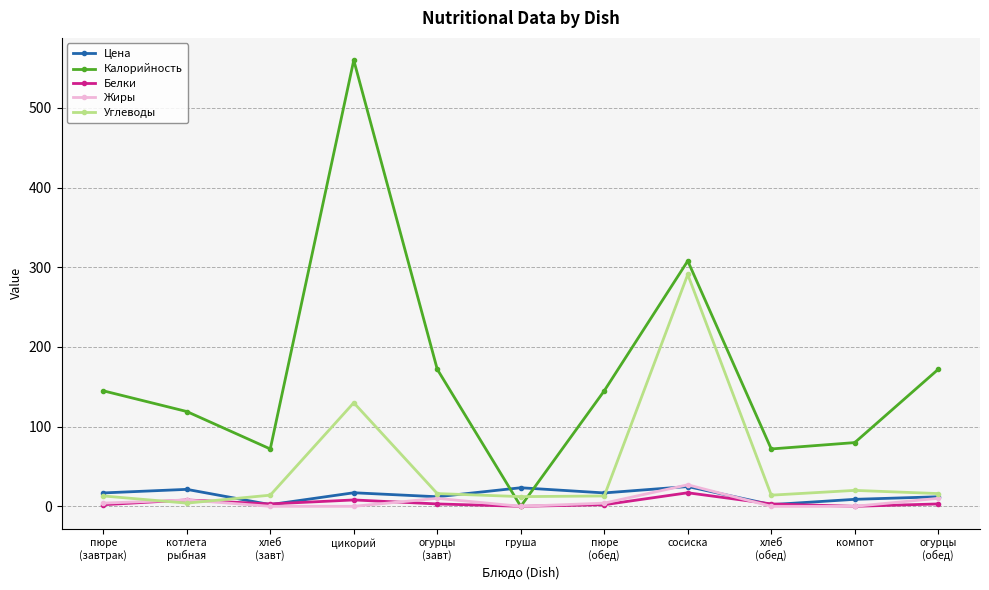

True or false: Углеводы has more than 0 interior local peaks.

True